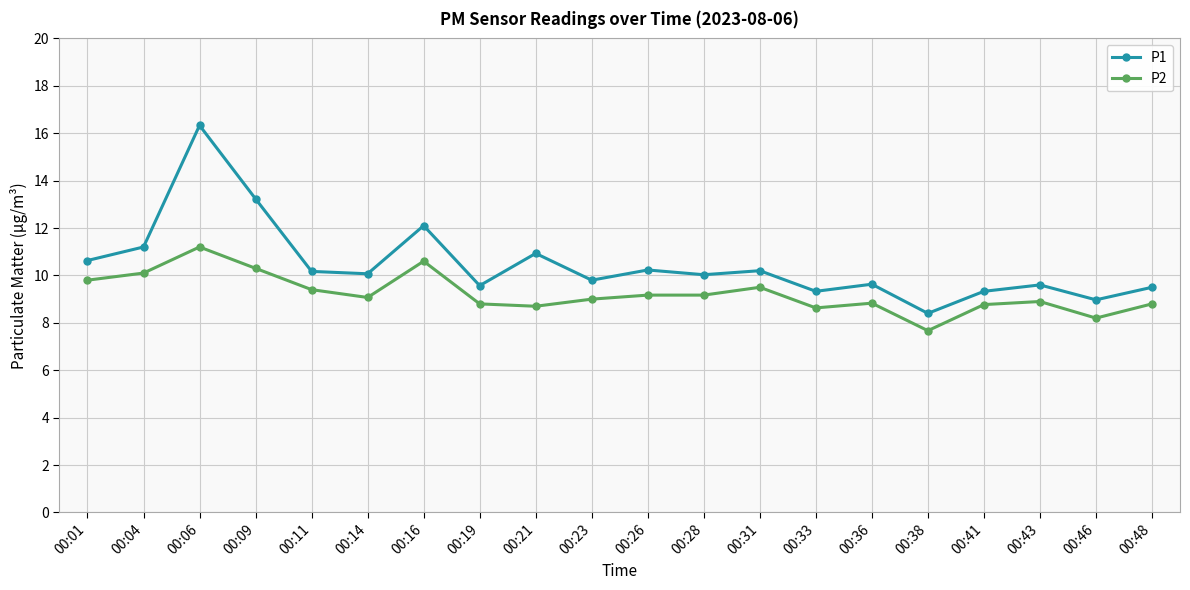

At which category is the sum across all series the highest?

00:06